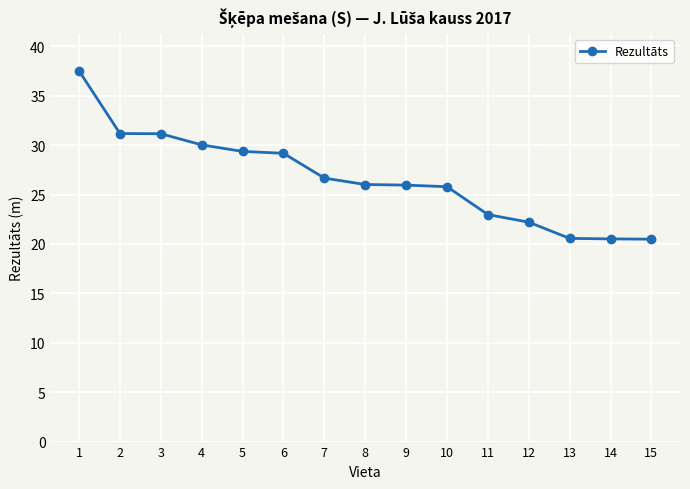

What is the ratio of the value at 8 to the value at 12?

1.2